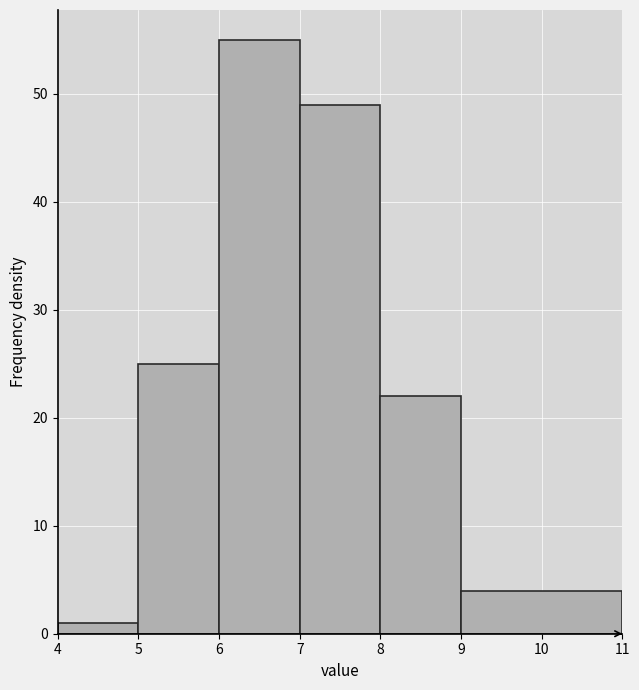

What is the height of the bar covering 7 to 8 on the x-axis? The values are not printed on the chart, so give them approximately, as read against the axis.

49